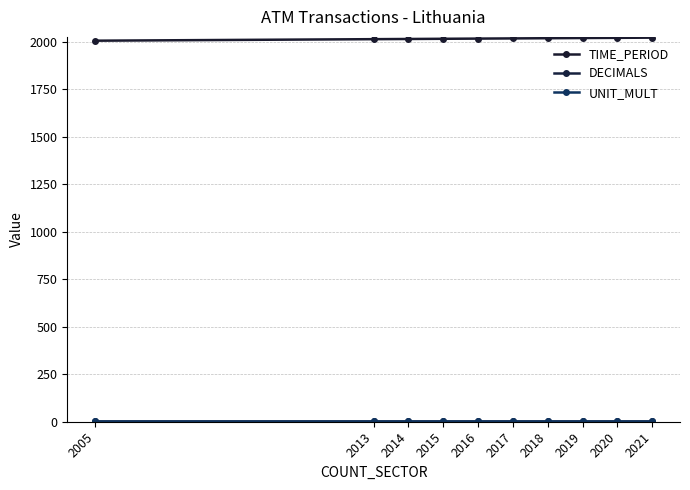

At which label does TIME_PERIOD first exceed 2017?

2018